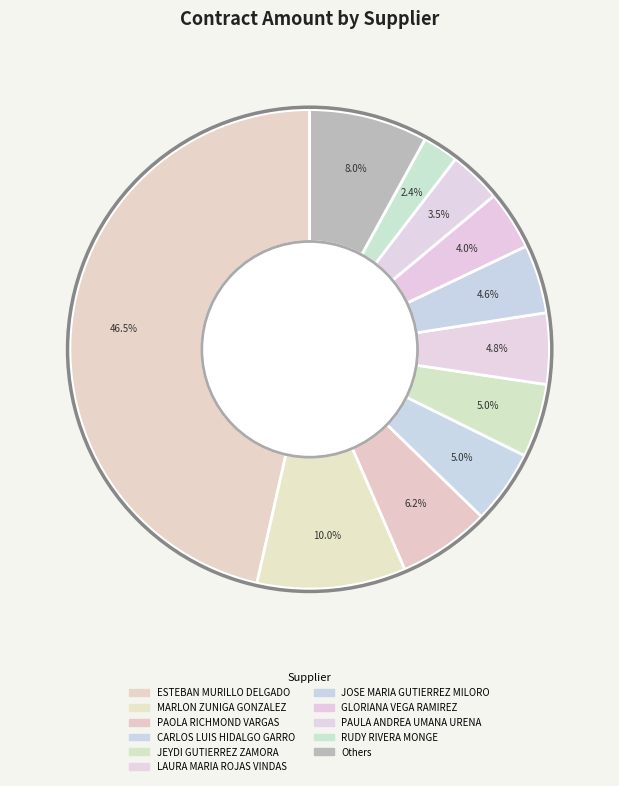

Which slice is the largest?

ESTEBAN MURILLO DELGADO